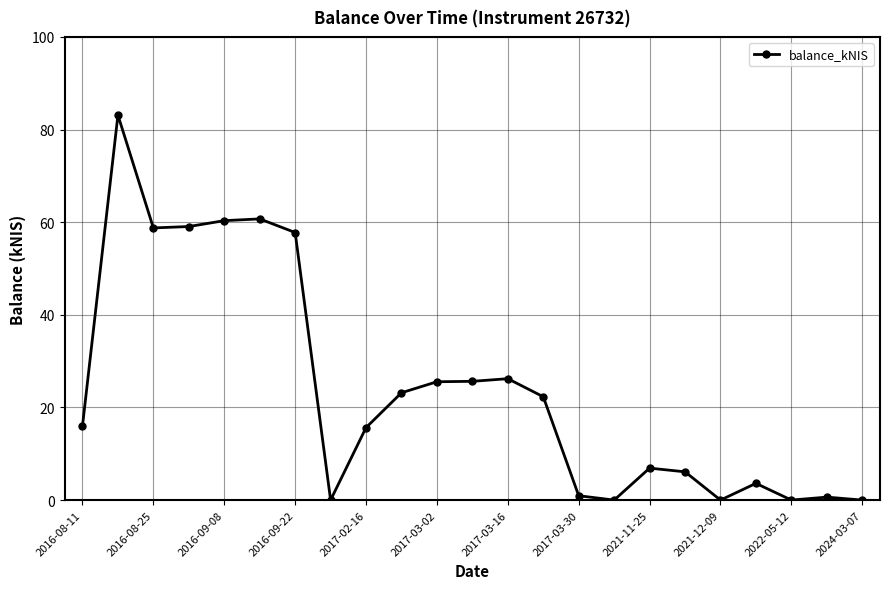

What is the sum of all values?

552.5